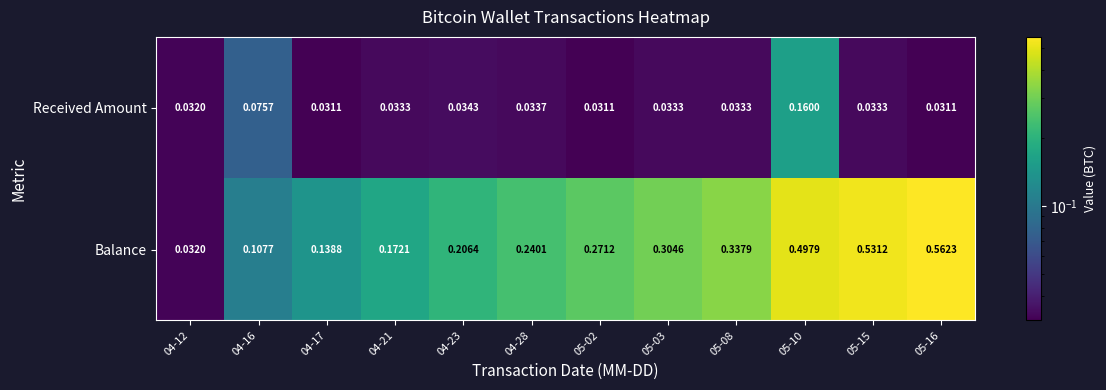

Which series changed the most between 04-12 and 05-15?

Balance